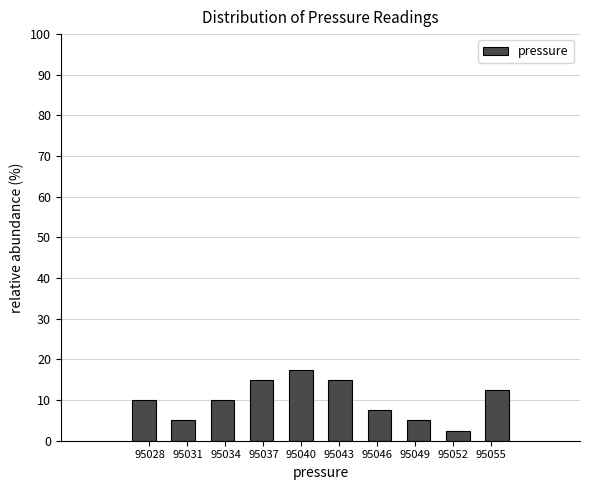

Reading left to right, transcribe this chart: for each bar, give the range it covers on the x-axis and its height. Neither the bar edges nor the heights are printed on the chart, so give them approximately, as read against the axes.

95026.0 to 95029.1: 10
95029.1 to 95032.2: 5
95032.2 to 95035.3: 10
95035.3 to 95038.4: 15
95038.4 to 95041.5: 18
95041.5 to 95044.6: 15
95044.6 to 95047.7: 8
95047.7 to 95050.8: 5
95050.8 to 95053.9: 3
95053.9 to 95057.0: 13